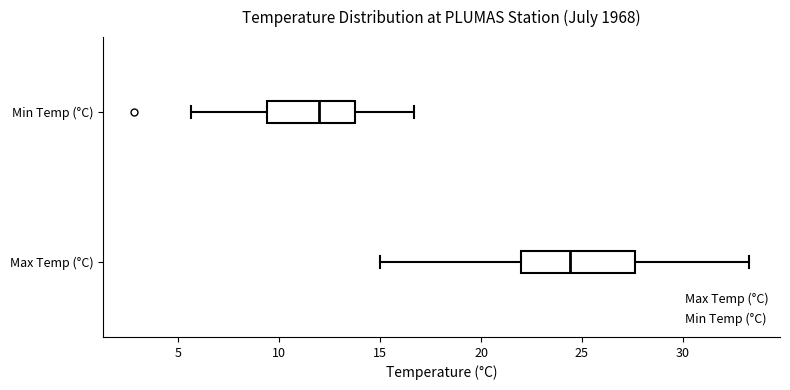

Reading bottom to top, read every box against the x-axis: the position of its median line, the range the box covers, and the ends of its whiskers. The values are not printed on the chart, so give them approximately, as read against the axis.

Max Temp (°C): median 24.5, box 22.0 to 27.5, whiskers 15.0 to 33.5
Min Temp (°C): median 12.0, box 9.5 to 14.0, whiskers 5.5 to 16.5